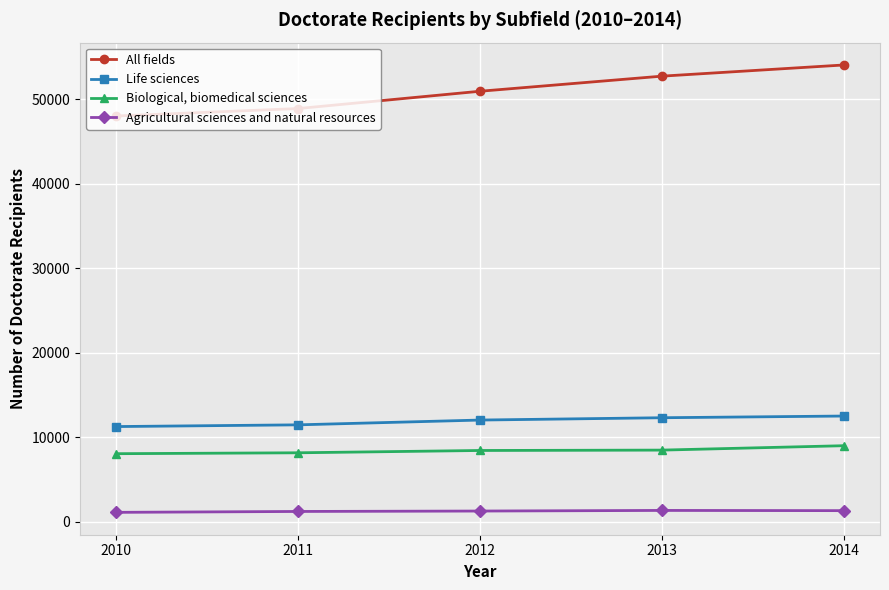

How many lines are shown in the chart?

4